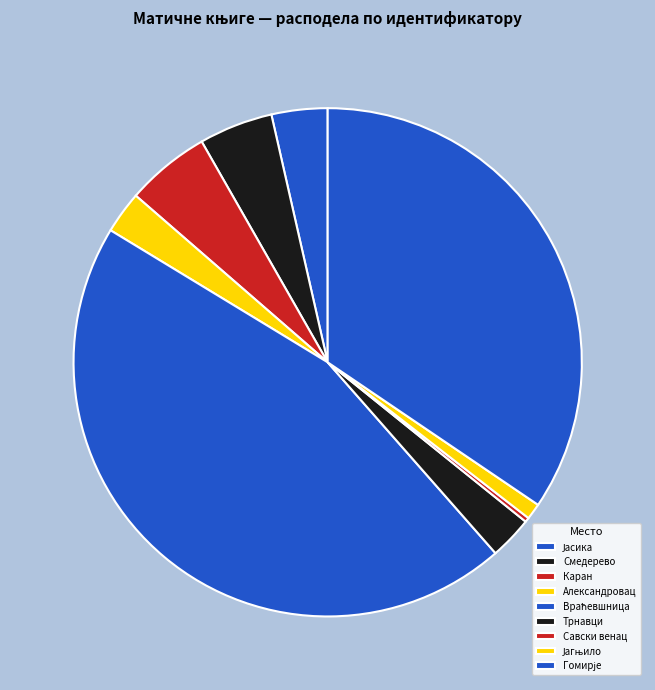

How many segments does this pie chart have?

9